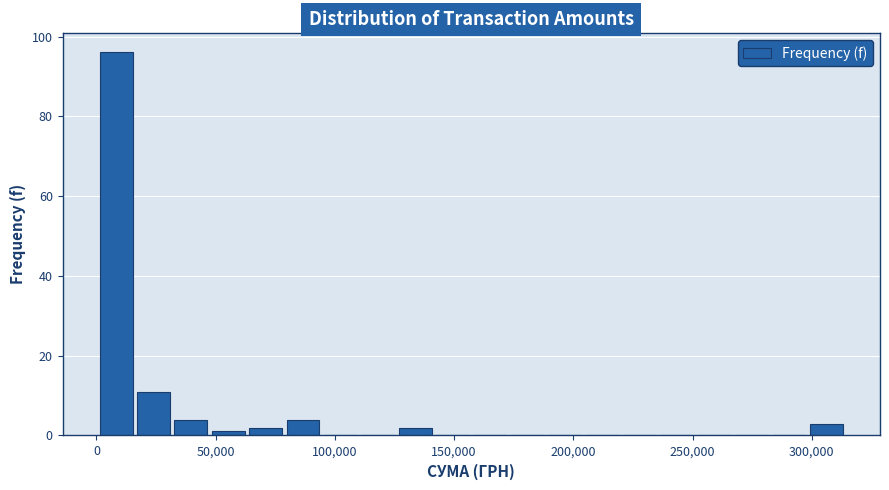

Read against the x-axis, roughly where is the centre of the tallest bar?

10000